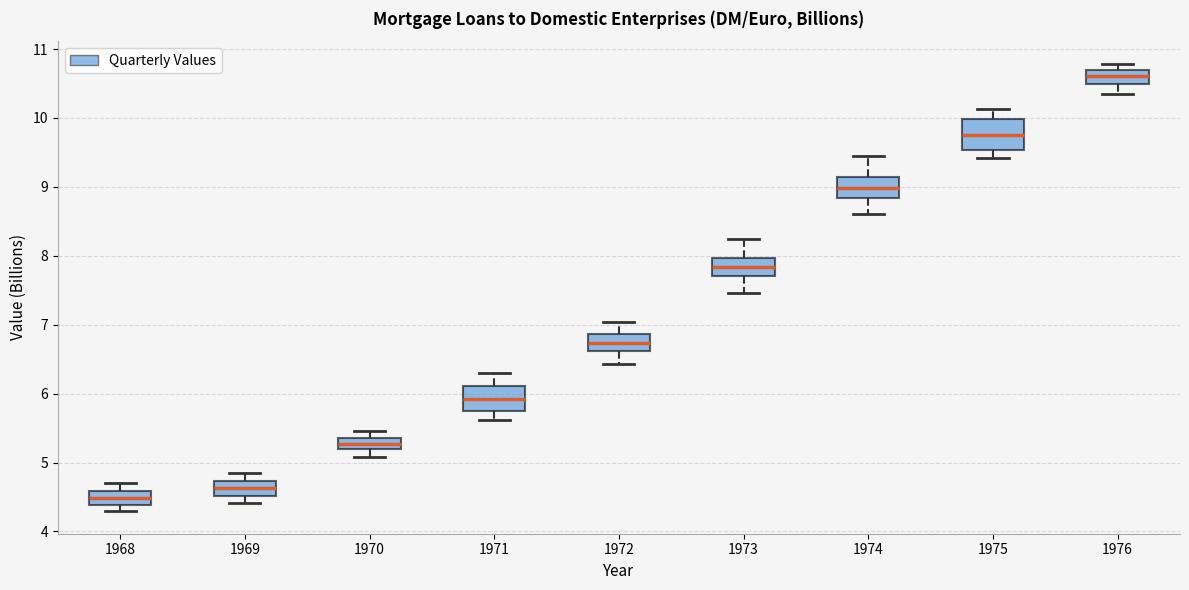

Reading left to right, transcribe this box plot: for each box, give where its median line is, the range the box spans, and where its two whiskers end, as read against the y-axis. The values are not printed on the chart, so give them approximately, as read against the axis.

1968: median 4.5, box 4.4 to 4.6, whiskers 4.3 to 4.7
1969: median 4.6, box 4.5 to 4.7, whiskers 4.4 to 4.8
1970: median 5.3, box 5.2 to 5.4, whiskers 5.1 to 5.5
1971: median 5.9, box 5.7 to 6.1, whiskers 5.6 to 6.3
1972: median 6.7, box 6.6 to 6.9, whiskers 6.4 to 7.0
1973: median 7.8, box 7.7 to 8.0, whiskers 7.5 to 8.2
1974: median 9.0, box 8.8 to 9.1, whiskers 8.6 to 9.4
1975: median 9.8, box 9.5 to 10.0, whiskers 9.4 to 10.1
1976: median 10.6, box 10.5 to 10.7, whiskers 10.3 to 10.8